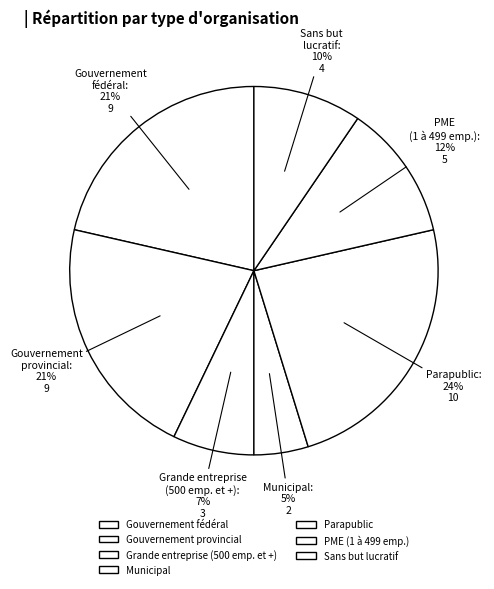

What is the ratio of the value at Grande entreprise (500 emp. et +) to the value at Parapublic?

0.3